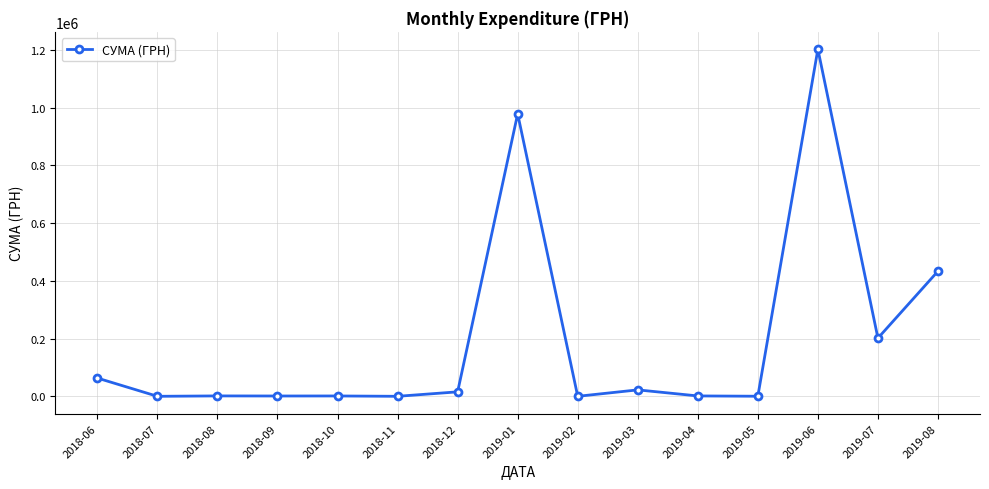

Is it true that the value at 2018-06 is 109448.5?

False